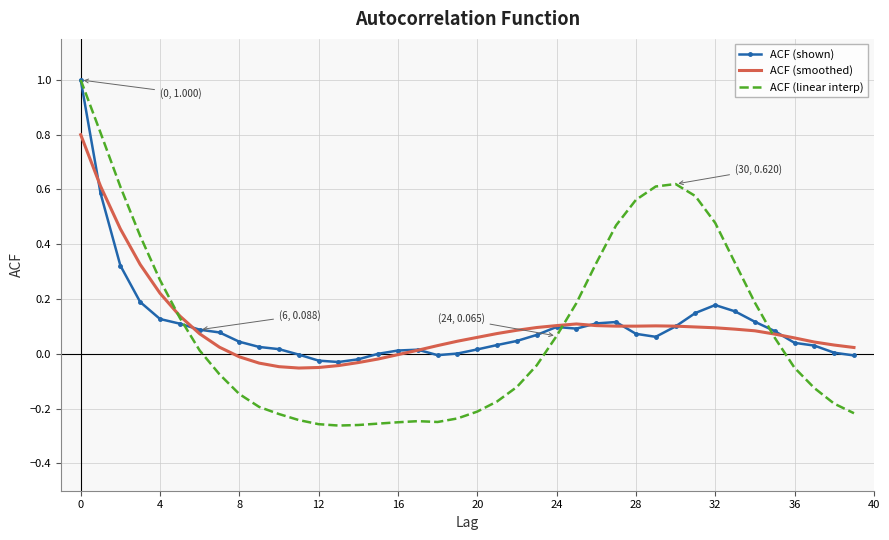

Which series has the widest spread of values?

ACF (linear interp)